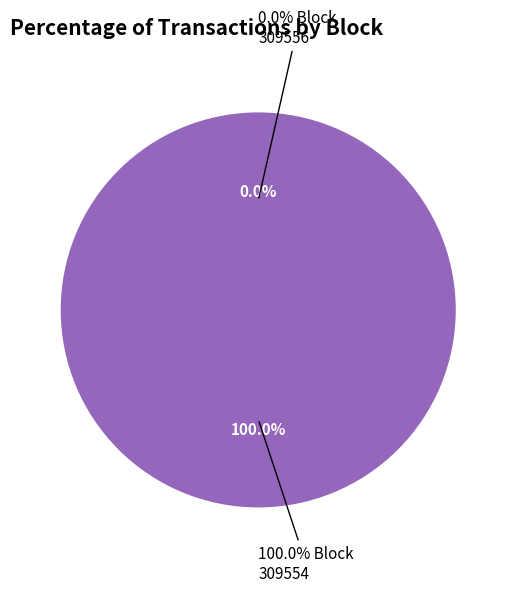

What percentage do 309556 and 309554 together represent?

100.0%